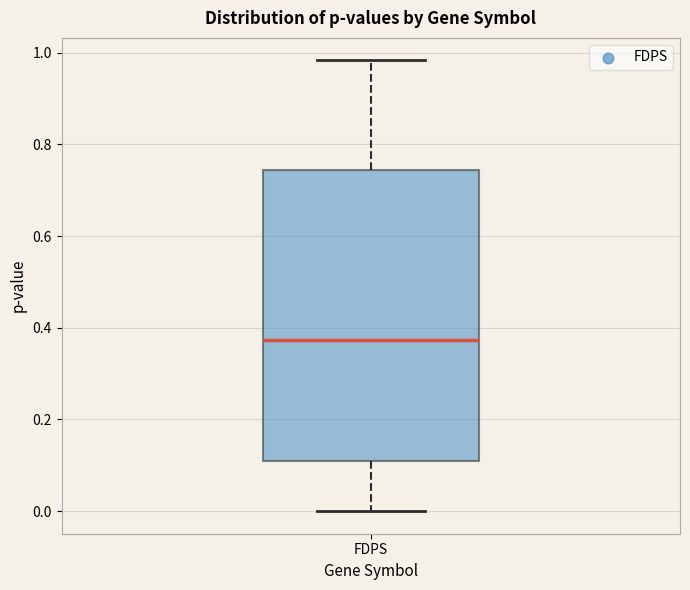

Where does the lower whisker of the box for FDPS end on the y-axis? The values are not printed on the chart, so give them approximately, as read against the axis.

0.00